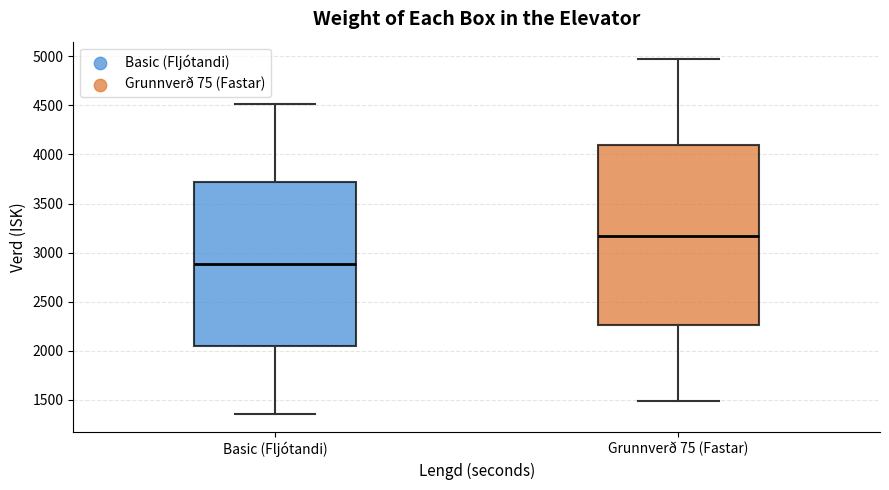

Reading left to right, transcribe this box plot: for each box, give where its median line is, the range the box spans, and where its two whiskers end, as read against the y-axis. The values are not printed on the chart, so give them approximately, as read against the axis.

Basic (Fljótandi): median 2900, box 2050 to 3700, whiskers 1350 to 4500
Grunnverð 75 (Fastar): median 3150, box 2250 to 4100, whiskers 1500 to 4950